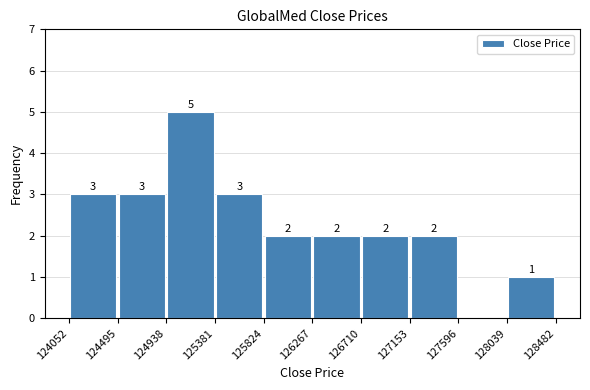

Over which range of the x-axis is the bar tallest?

124938 to 125381